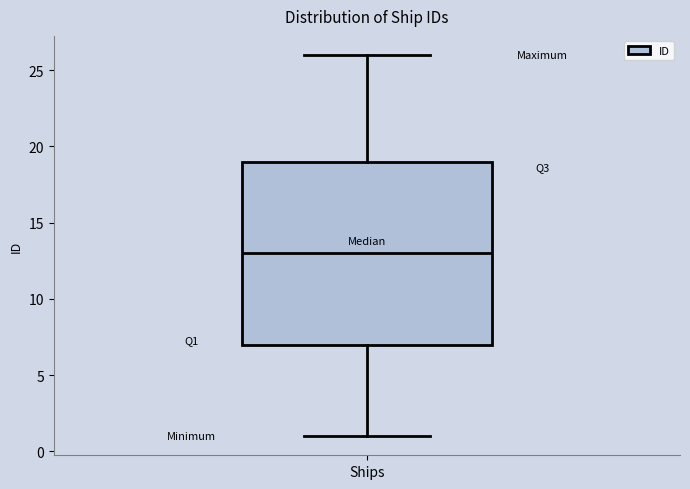

Transcribe this box plot: give where the median line is, the range the box spans, and where the two whiskers end, as read against the y-axis. The values are not printed on the chart, so give them approximately, as read against the axis.

median 13, box 7 to 19, whiskers 1 to 26